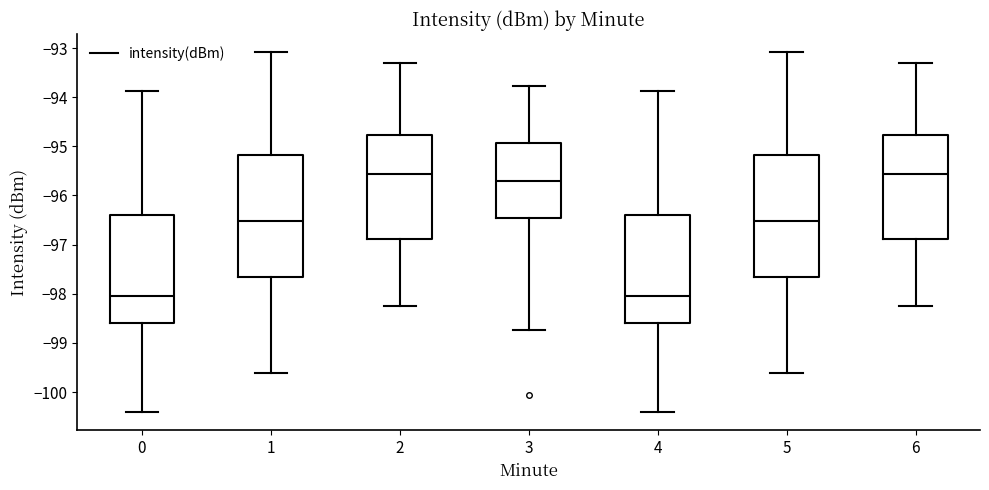

Reading left to right, read every box against the y-axis: the position of its median line, the range the box covers, and the ends of its whiskers. The values are not printed on the chart, so give them approximately, as read against the axis.

0: median -98.1, box -98.6 to -96.4, whiskers -100.4 to -93.9
1: median -96.5, box -97.7 to -95.2, whiskers -99.6 to -93.1
2: median -95.6, box -96.9 to -94.8, whiskers -98.2 to -93.3
3: median -95.7, box -96.5 to -94.9, whiskers -98.7 to -93.8
4: median -98.1, box -98.6 to -96.4, whiskers -100.4 to -93.9
5: median -96.5, box -97.7 to -95.2, whiskers -99.6 to -93.1
6: median -95.6, box -96.9 to -94.8, whiskers -98.2 to -93.3